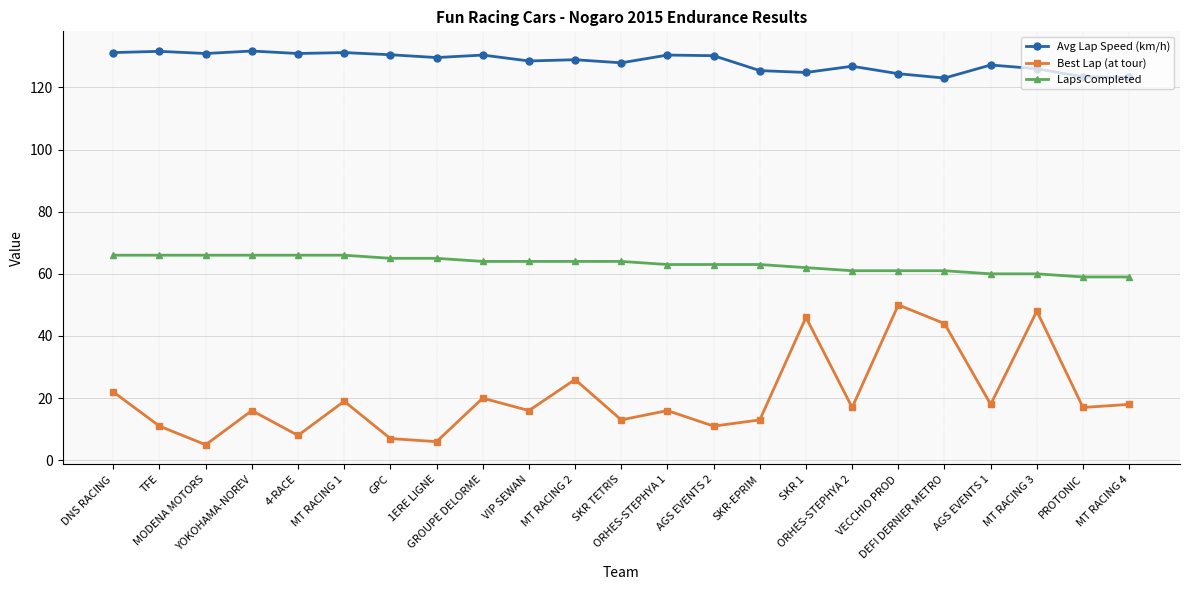

True or false: Avg Lap Speed (km/h) has more than 1 interior local peaks.

True